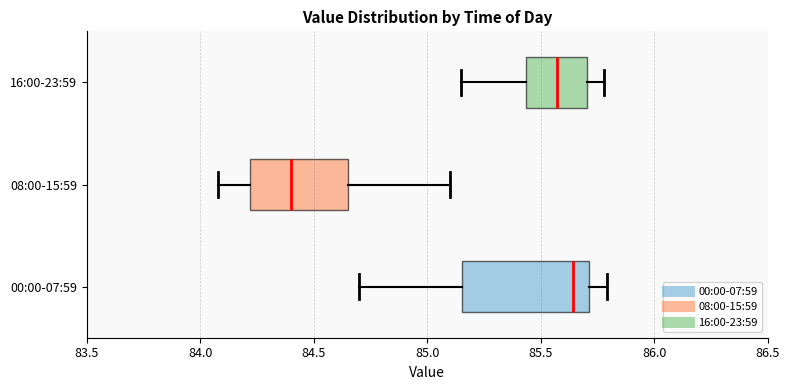

Reading bottom to top, read every box against the x-axis: the position of its median line, the range the box covers, and the ends of its whiskers. The values are not printed on the chart, so give them approximately, as read against the axis.

00:00-07:59: median 85.65, box 85.15 to 85.70, whiskers 84.70 to 85.80
08:00-15:59: median 84.40, box 84.20 to 84.65, whiskers 84.10 to 85.10
16:00-23:59: median 85.55, box 85.45 to 85.70, whiskers 85.15 to 85.80